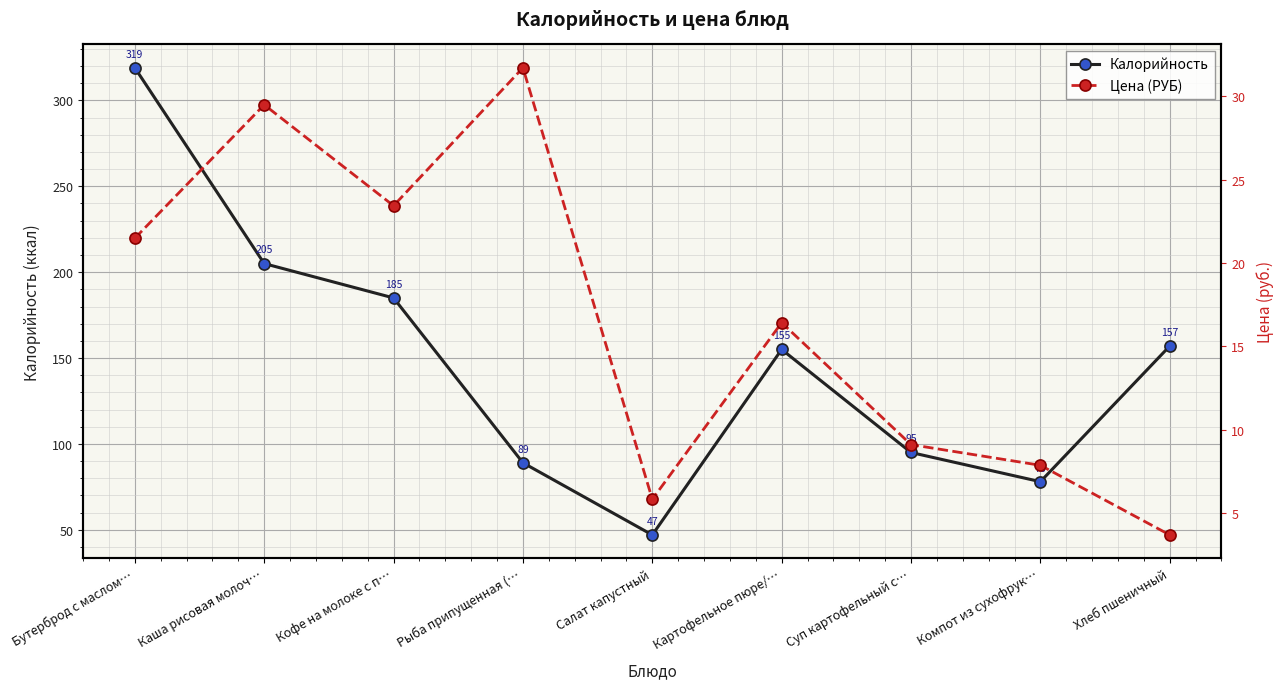

The value of Калорийность at Хлеб пшеничный is 157.0. True or false?

True